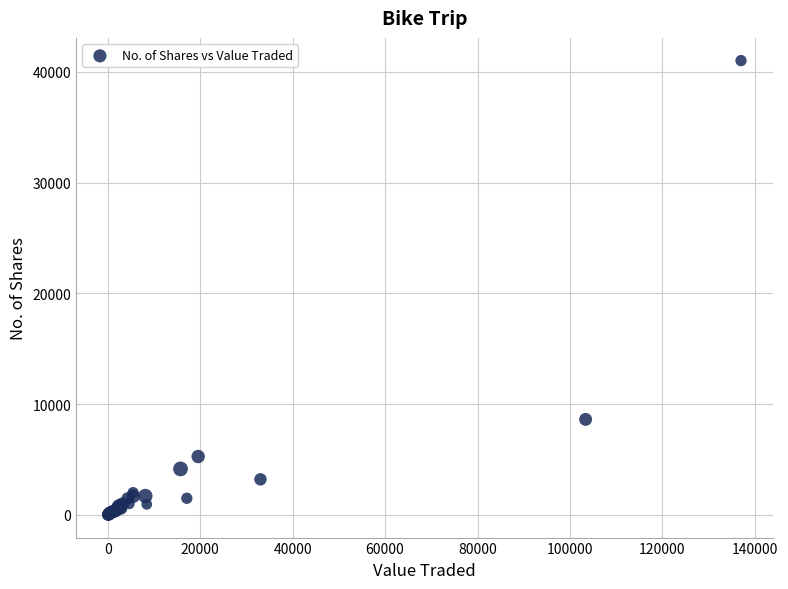

What Y value in the scatter plot is closest to 20510?

8622